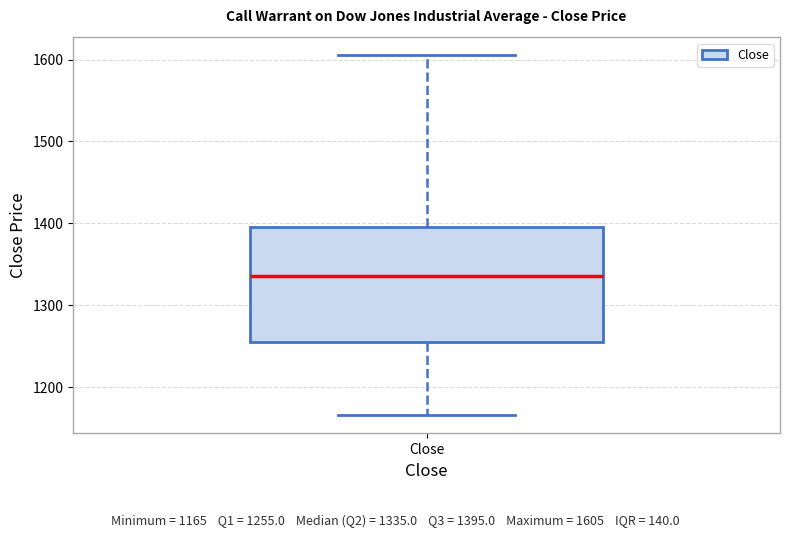

Transcribe this box plot: give where the median line is, the range the box spans, and where the two whiskers end, as read against the y-axis. The values are not printed on the chart, so give them approximately, as read against the axis.

median 1340, box 1260 to 1400, whiskers 1170 to 1610